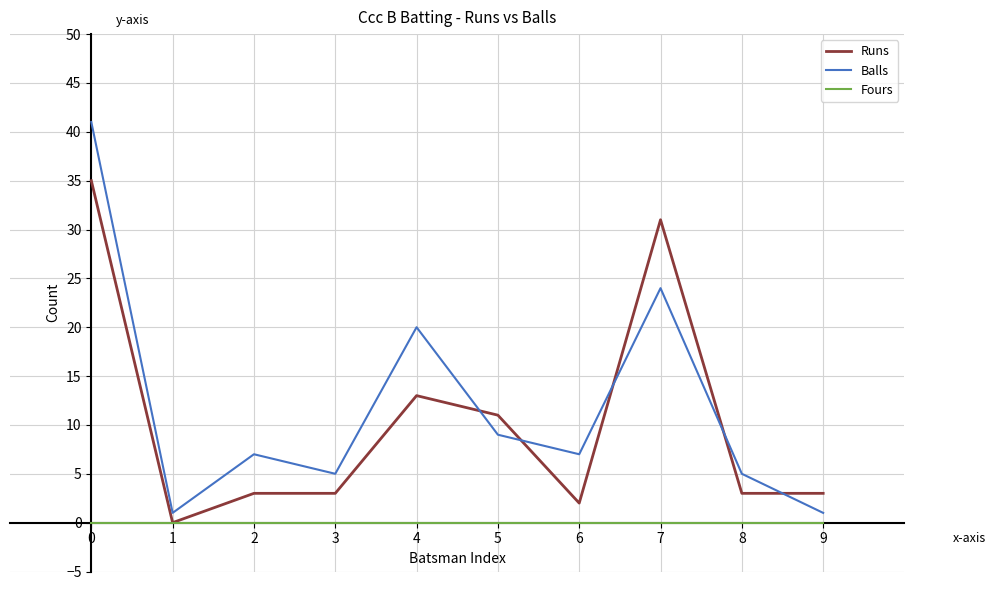

The value of Runs at 3 is 3. True or false?

True